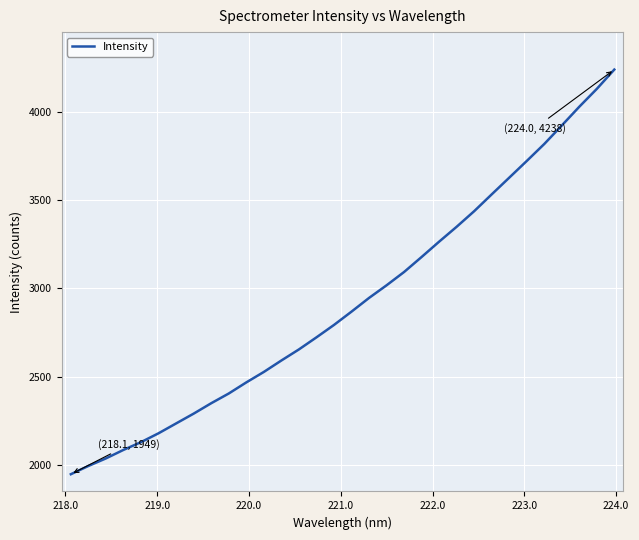

How many values are below 2869?

16